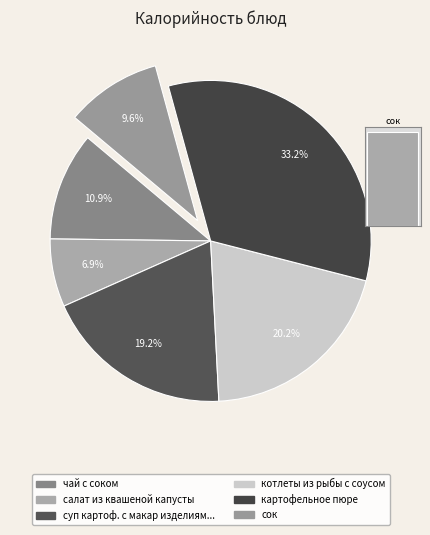

What is the ratio of the value at картофельное пюре to the value at сок?

3.4